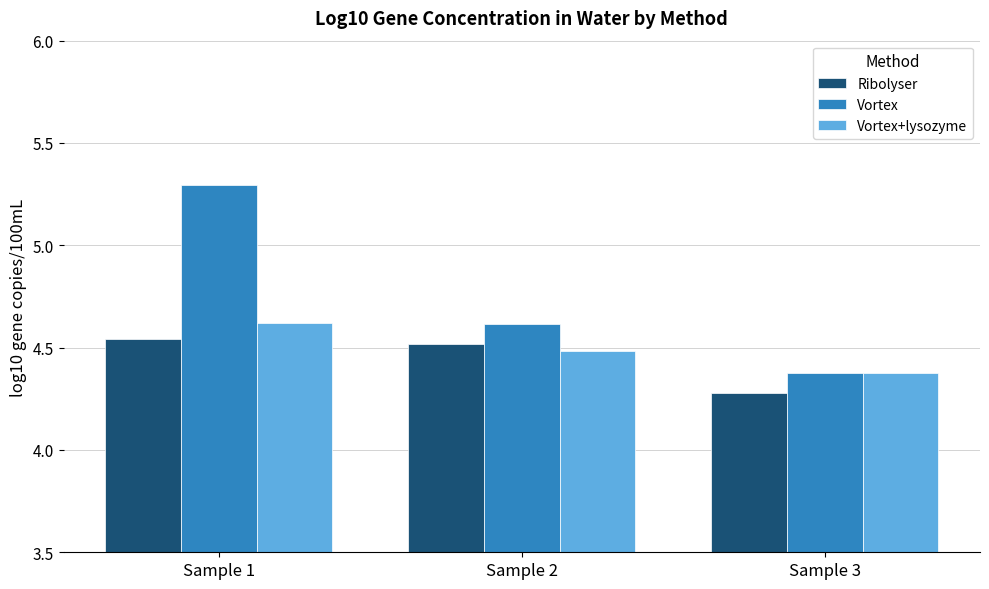

Which label corresponds to the largest value in the chart?

Sample 1